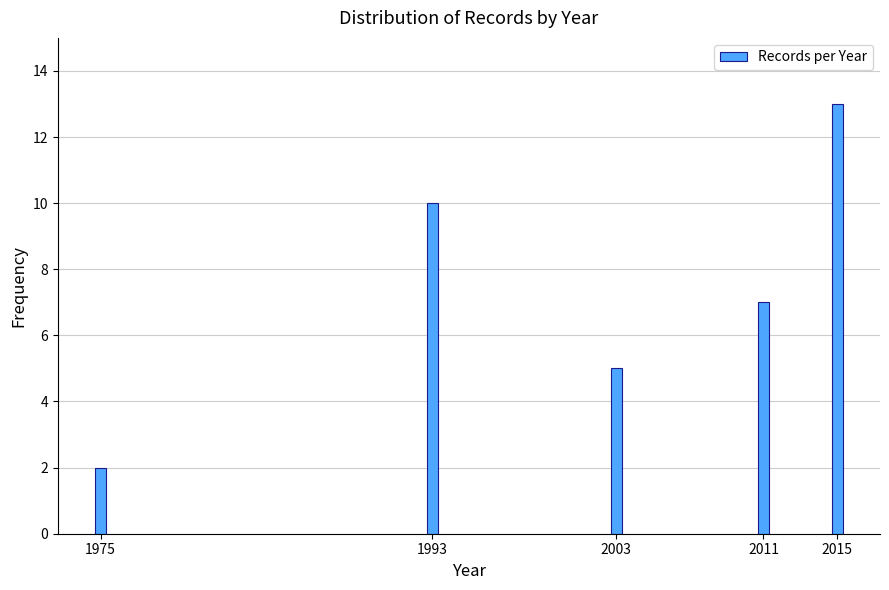

Reading right to left, list all the values displayed in this chart.

13	7	5	10	2